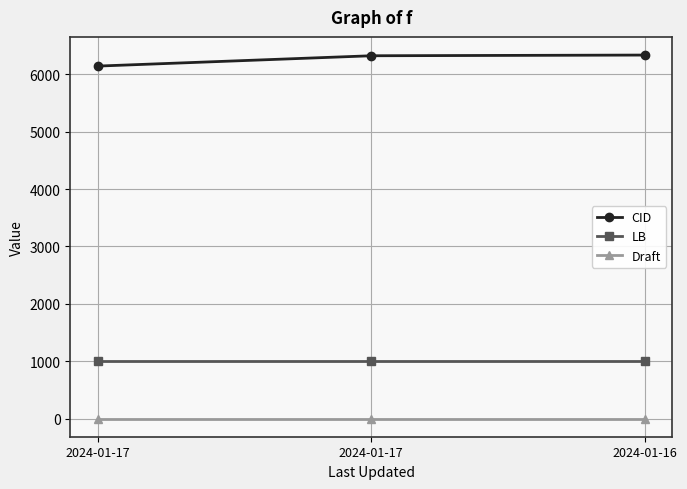

Which series has the largest range (max minus min)?

CID